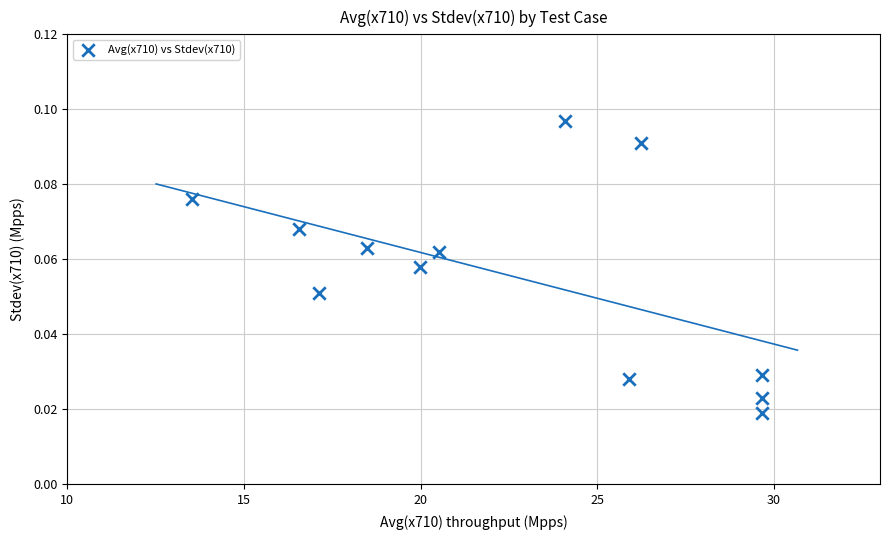

What is the average X value?

22.6